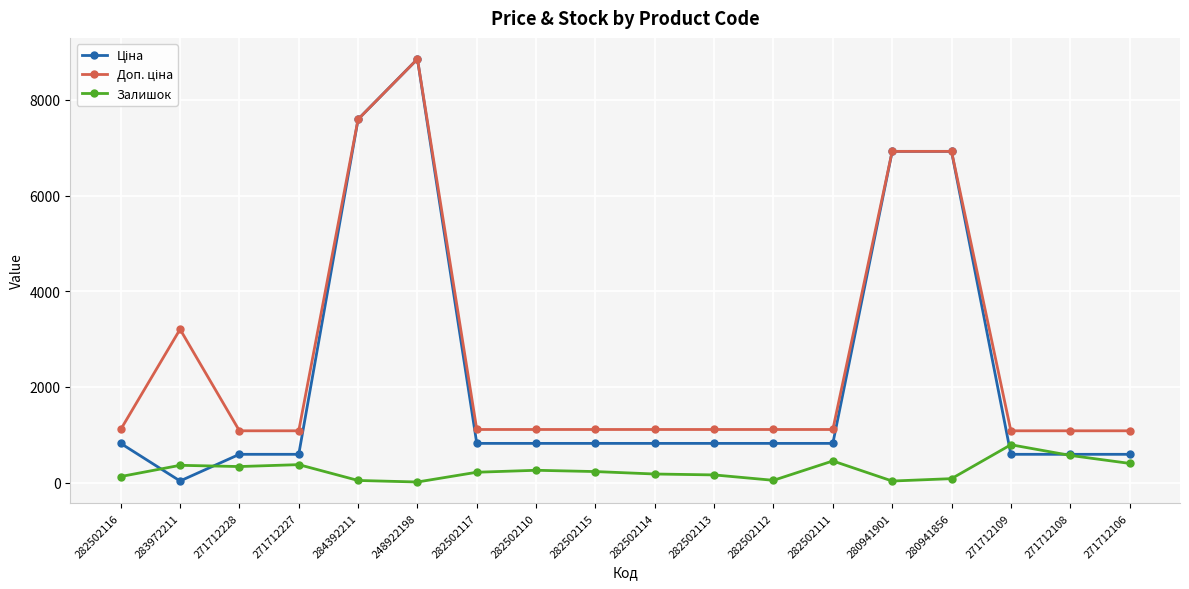

What is the spread (max minus min) of values at 271712228?

747.7